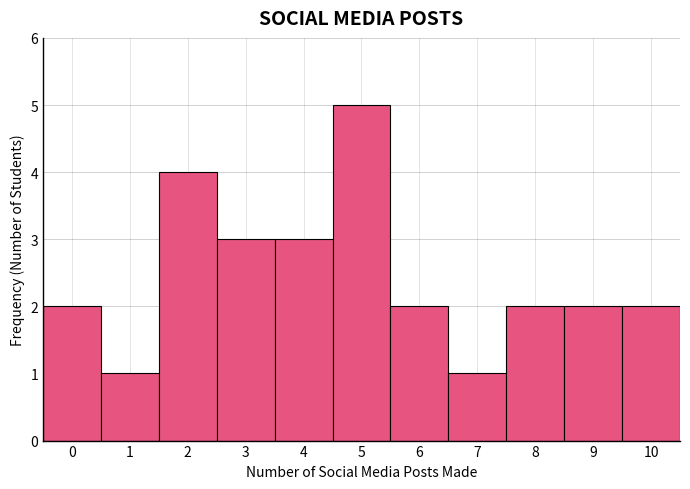

Which range on the x-axis has the tallest bar?

4.5 to 5.5